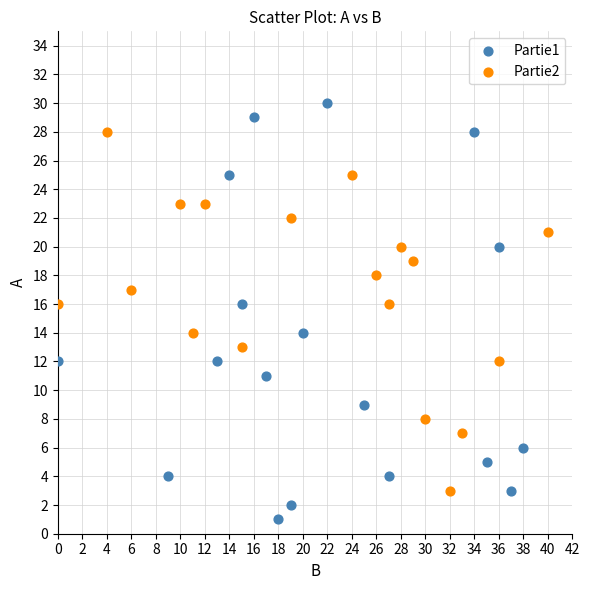

Which series has the widest spread of Y values?

Partie1